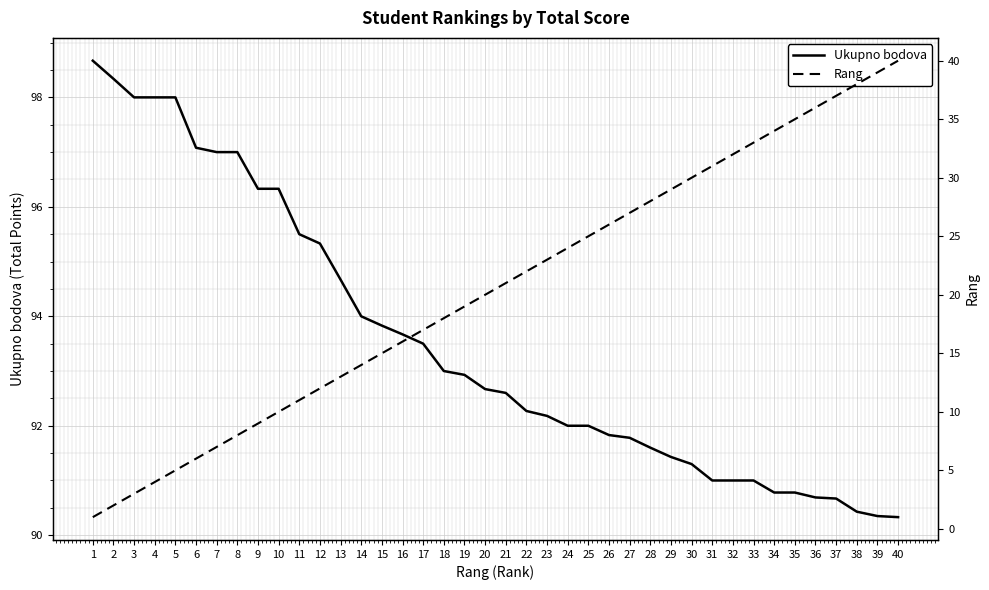

How many lines are shown in the chart?

2